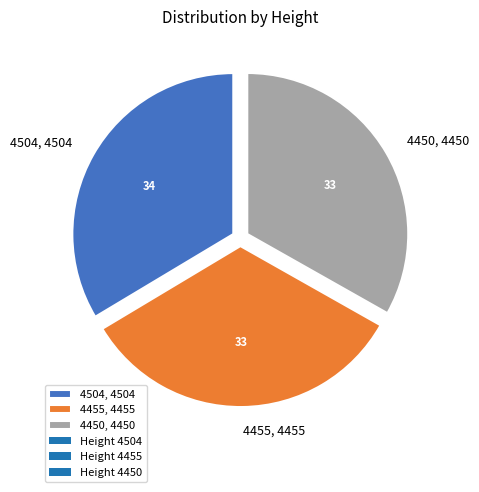

What is the ratio of the value at 4455, 4455 to the value at 4450, 4450?

1.0